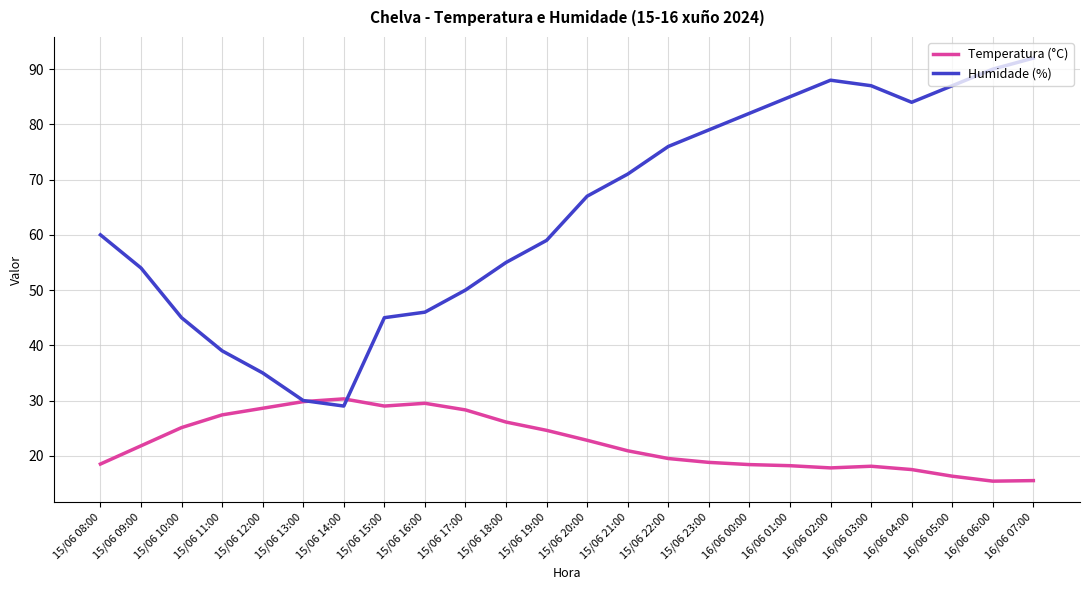

Which series has the largest total across all categories?

Humidade (%)